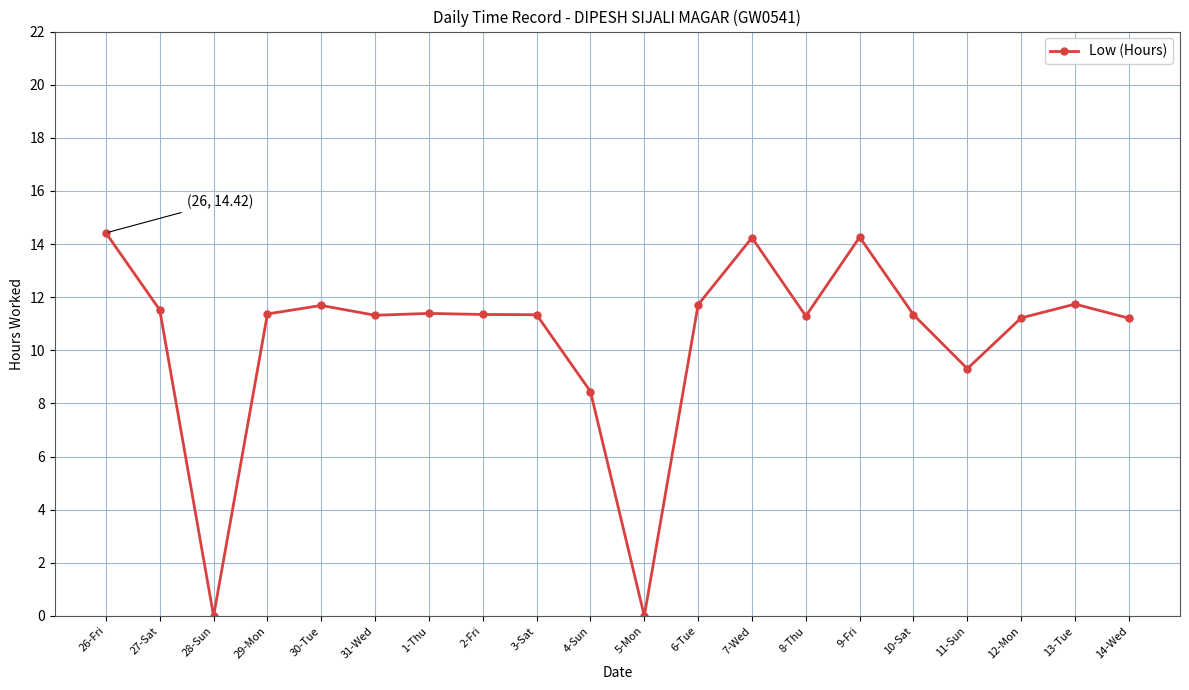

What is the label of the 7th point from the left?

1-Thu